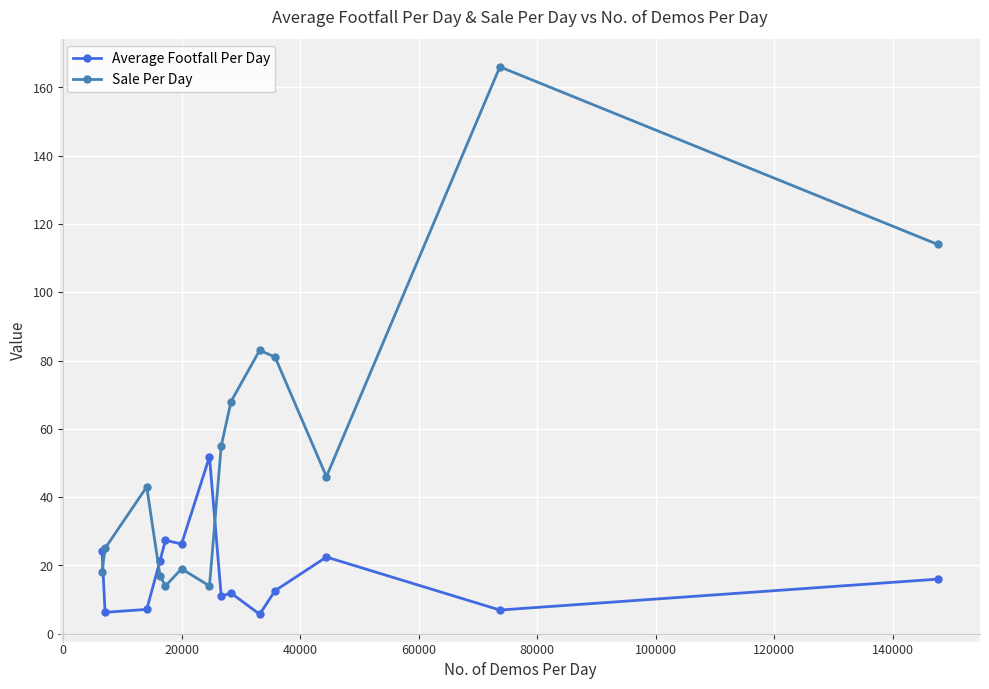

What is the lowest value of the Average Footfall Per Day series?

5.7